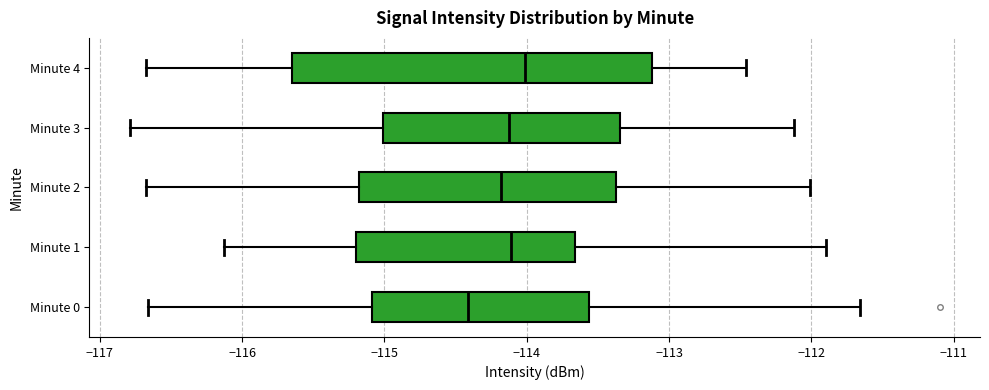

Reading bottom to top, read every box against the x-axis: the position of its median line, the range the box covers, and the ends of its whiskers. The values are not printed on the chart, so give them approximately, as read against the axis.

Minute 0: median -114.4, box -115.1 to -113.6, whiskers -116.7 to -111.7
Minute 1: median -114.1, box -115.2 to -113.7, whiskers -116.1 to -111.9
Minute 2: median -114.2, box -115.2 to -113.4, whiskers -116.7 to -112.0
Minute 3: median -114.1, box -115.0 to -113.3, whiskers -116.8 to -112.1
Minute 4: median -114.0, box -115.7 to -113.1, whiskers -116.7 to -112.5